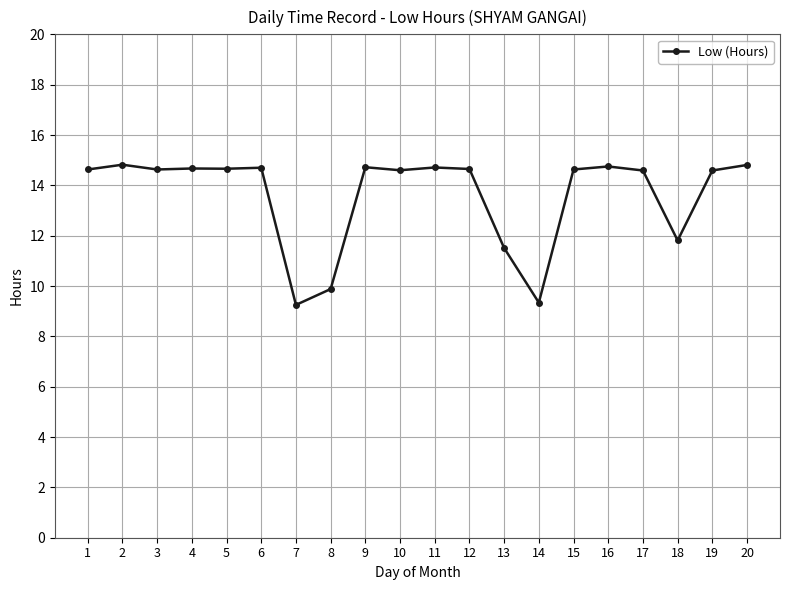

What is the maximum value shown in the chart?

14.8